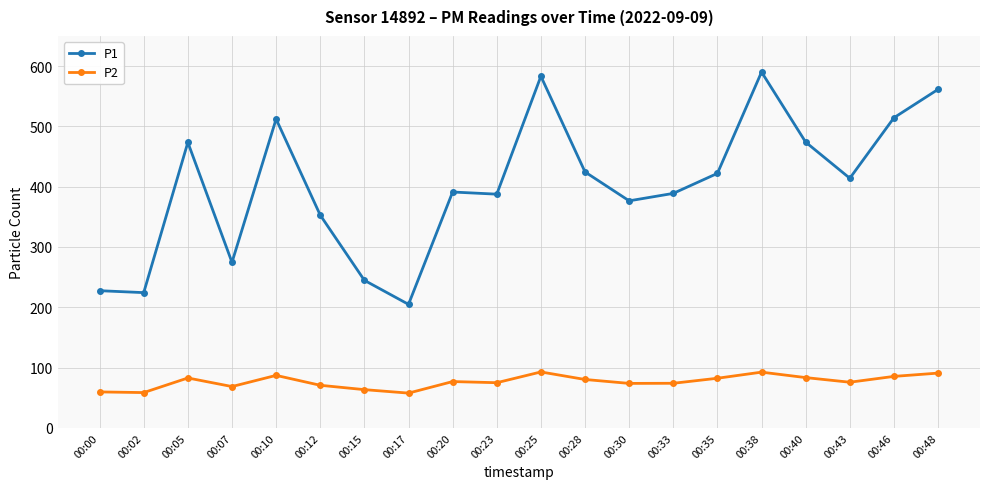

How many values in the P1 series exceed 413?

10